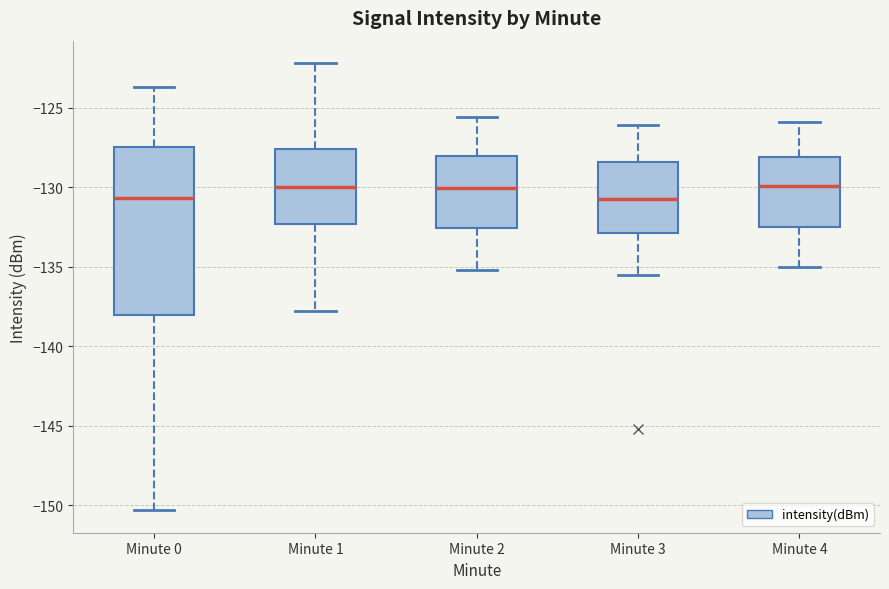

Where is the lower edge of the box for Minute 1 on the y-axis? The values are not printed on the chart, so give them approximately, as read against the axis.

-132.5